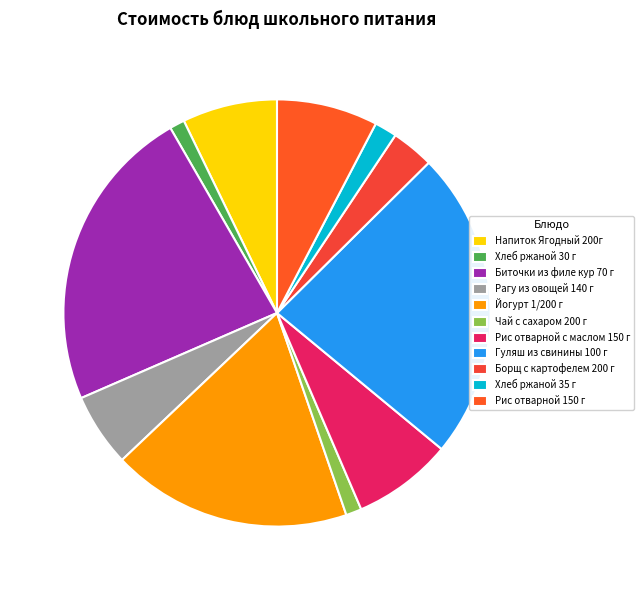

The Рис отварной с маслом 150 г slice represents 16% of the pie. True or false?

False